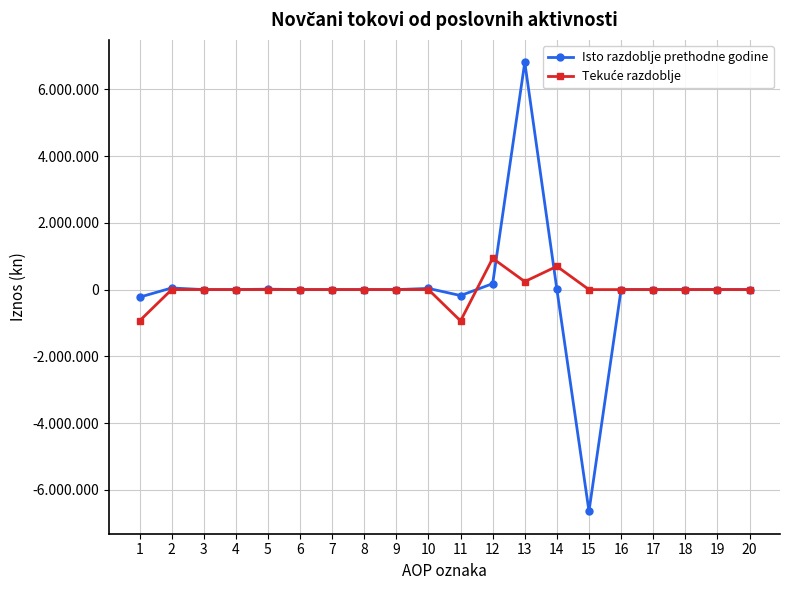

Which category has the highest value in the Isto razdoblje prethodne godine series?

13